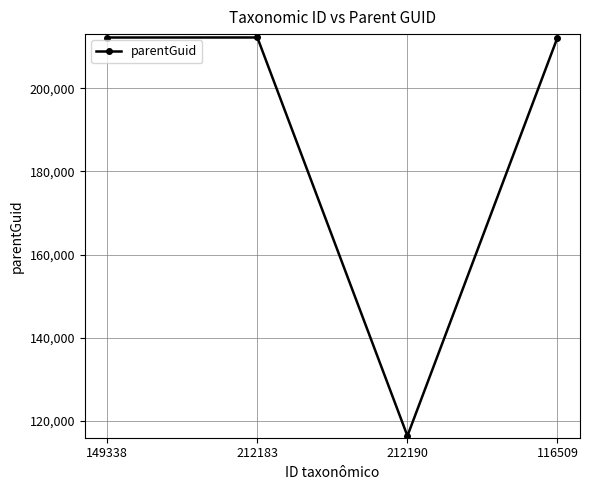

What is the smallest value displayed?

116436